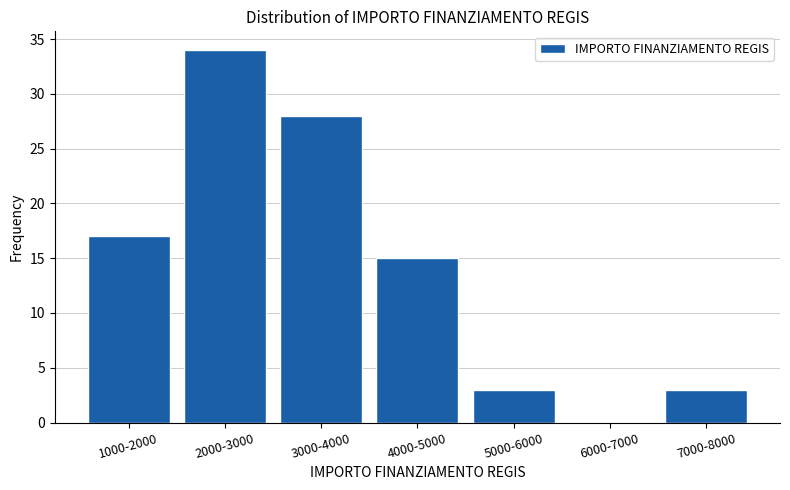

Reading left to right, what are all the values shown in this chart?

1000-2000=17	2000-3000=34	3000-4000=28	4000-5000=15	5000-6000=3	6000-7000=0	7000-8000=3